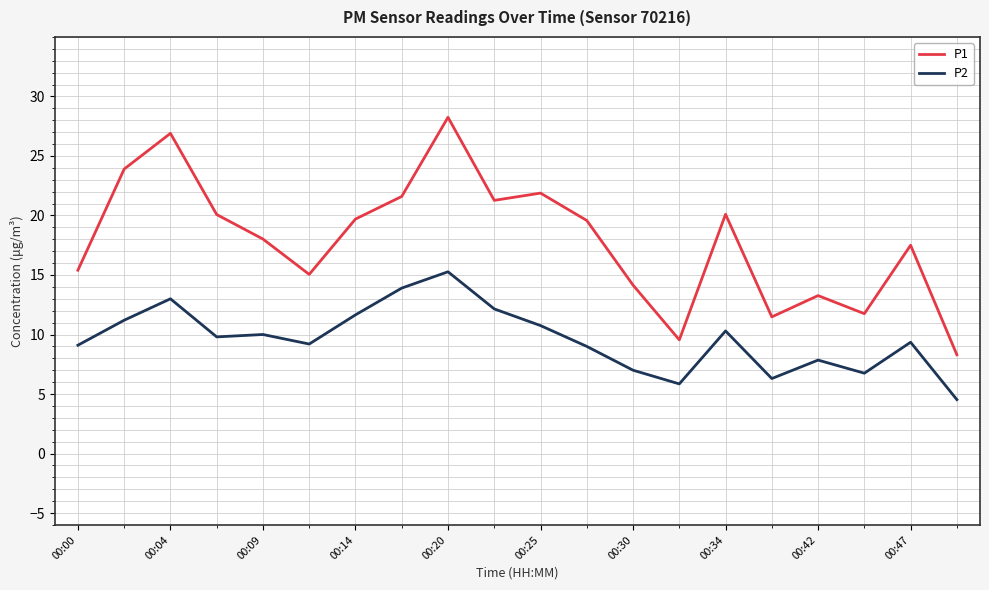

What is the maximum value for P2?

15.3